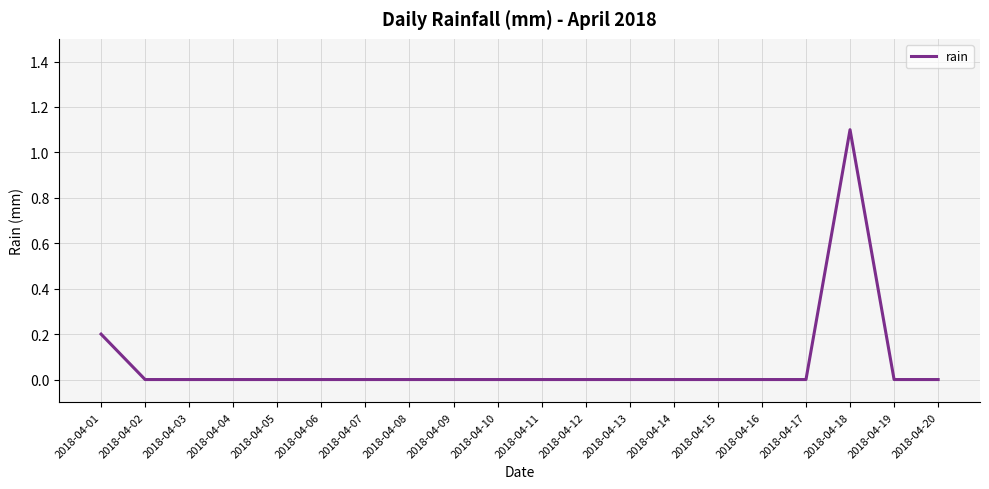

Reading left to right, transcribe all the data shown in this chart.

2018-04-01=0.2	2018-04-02=0.0	2018-04-03=0.0	2018-04-04=0.0	2018-04-05=0.0	2018-04-06=0.0	2018-04-07=0.0	2018-04-08=0.0	2018-04-09=0.0	2018-04-10=0.0	2018-04-11=0.0	2018-04-12=0.0	2018-04-13=0.0	2018-04-14=0.0	2018-04-15=0.0	2018-04-16=0.0	2018-04-17=0.0	2018-04-18=1.1	2018-04-19=0.0	2018-04-20=0.0